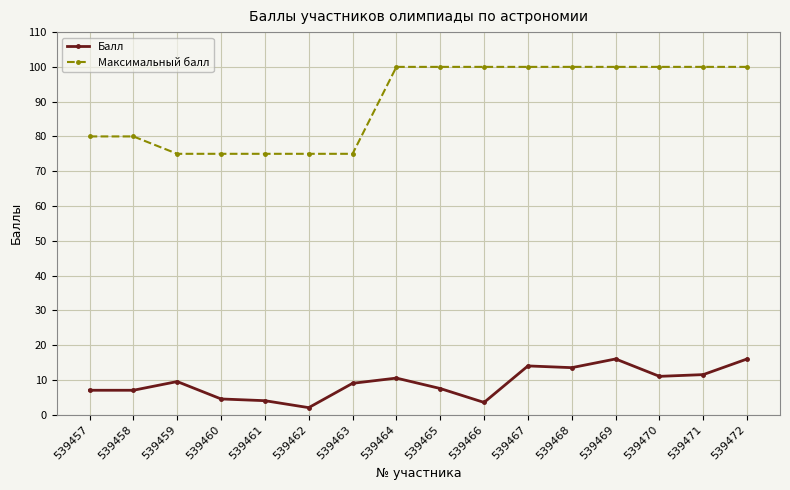

Reading left to right, what are all the values shown in this chart?

Балл: 7.0	7.0	9.5	4.5	4.0	2.0	9.0	10.5	7.5	3.5	14.0	13.5	16.0	11.0	11.5	16.0
Максимальный балл: 80.0	80.0	75.0	75.0	75.0	75.0	75.0	100.0	100.0	100.0	100.0	100.0	100.0	100.0	100.0	100.0